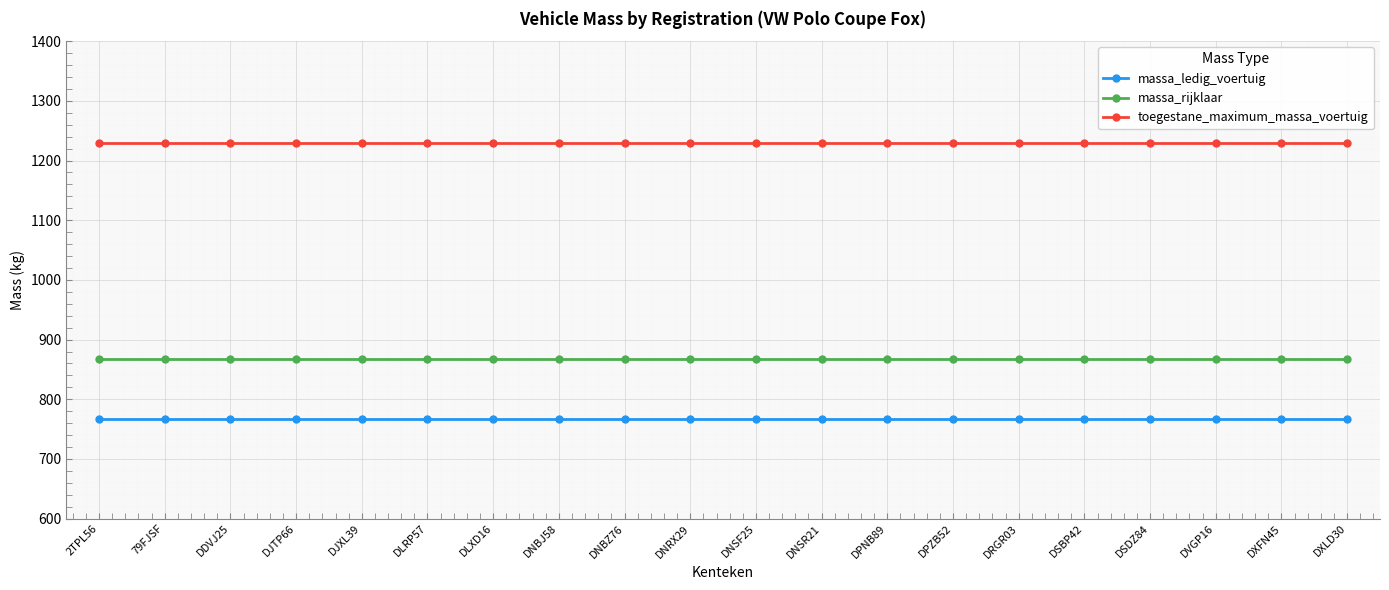

Does the chart display data point markers on the line(s)?

Yes